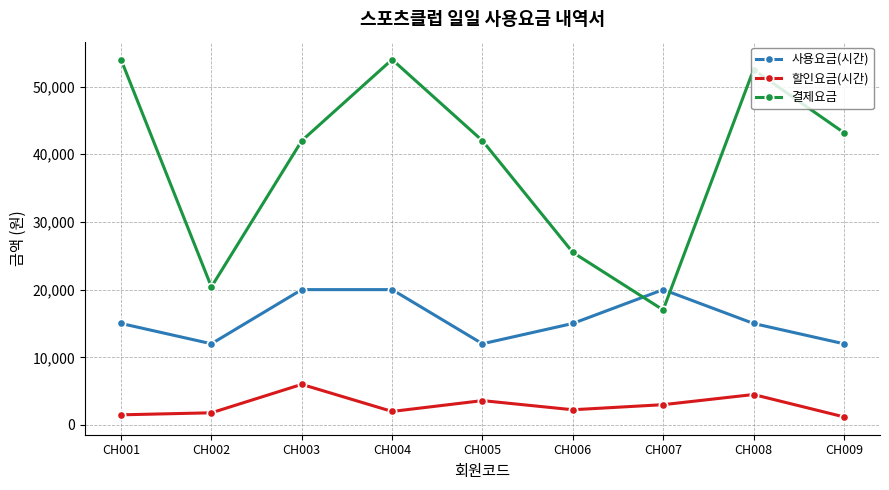

What is the greatest value displayed?

54000